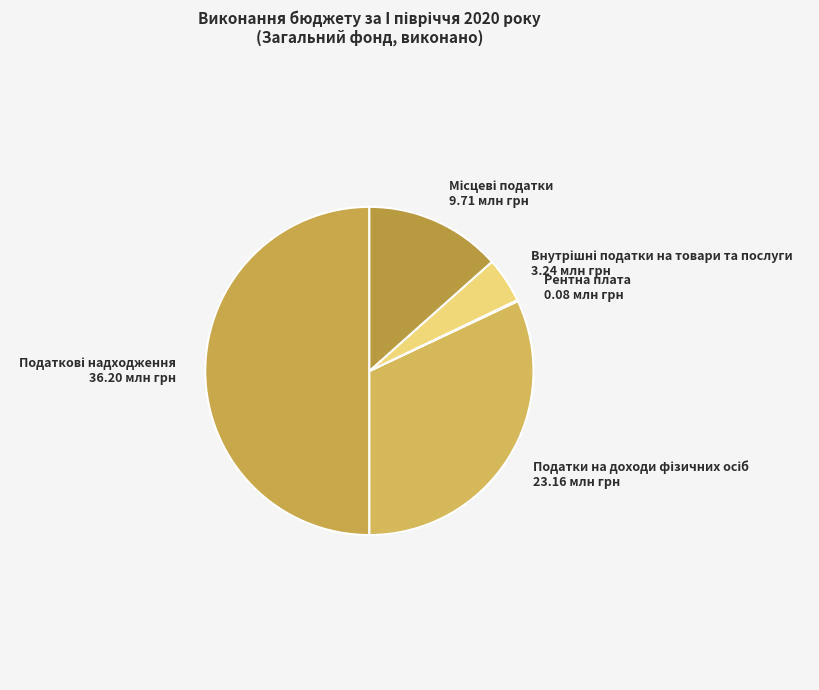

Is the sum of Податкові надходження and Рентна плата greater than half?

Yes